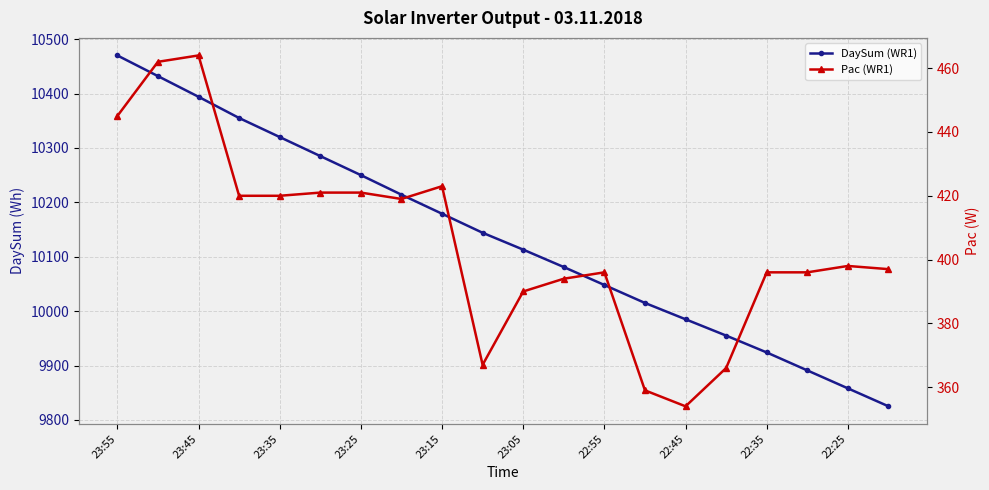

True or false: Pac (WR1) and DaySum (WR1) cross at least once.

False